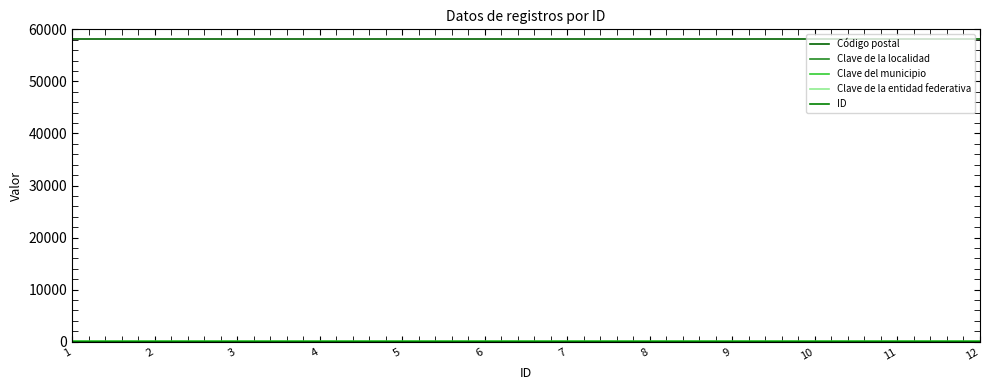

What is the highest value of the Clave del municipio series?

53